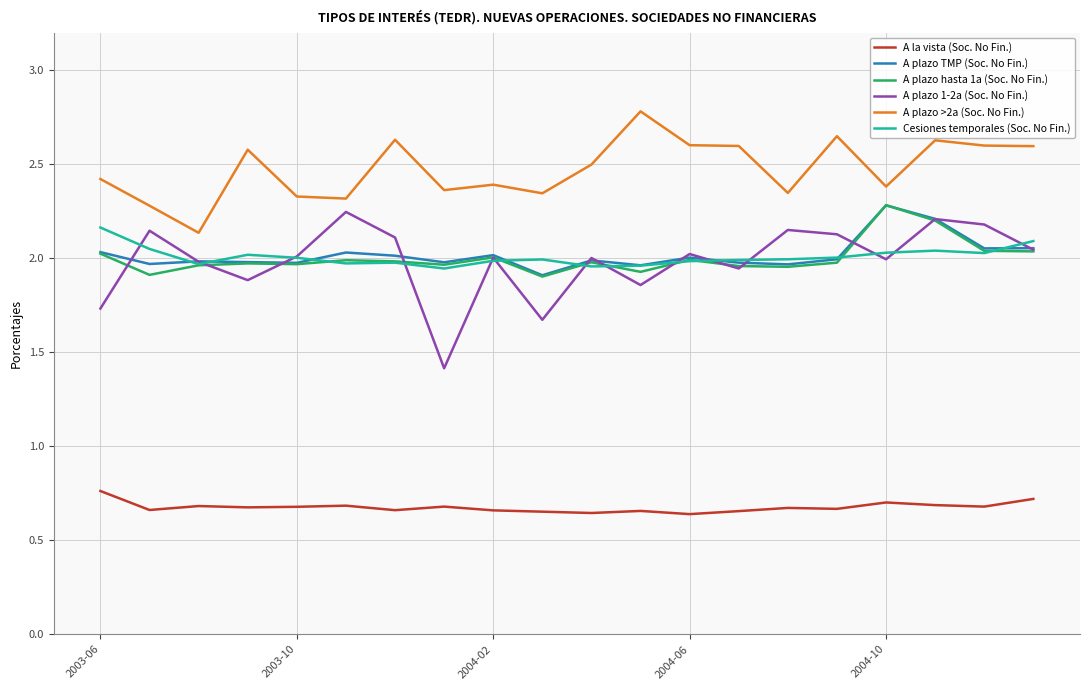

What is the maximum value shown in the chart?

2.8